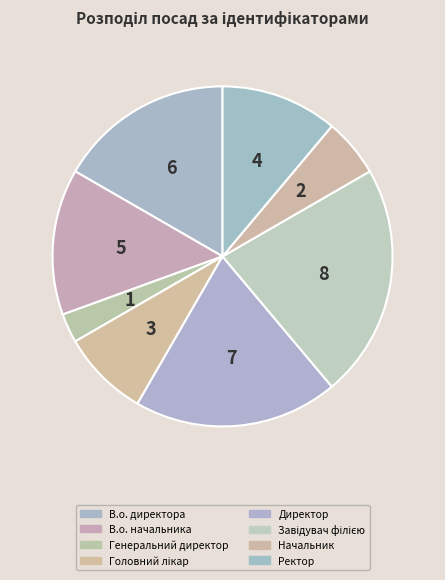

To the nearest percent, what is the average slice percentage?

12%